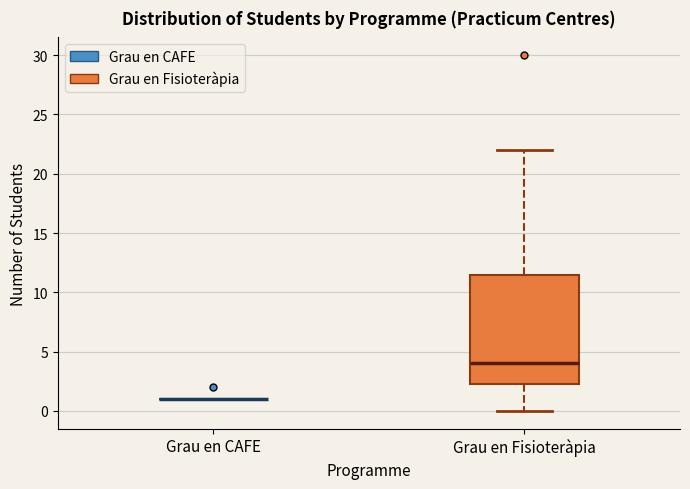

Reading left to right, read every box against the y-axis: the position of its median line, the range the box covers, and the ends of its whiskers. The values are not printed on the chart, so give them approximately, as read against the axis.

Grau en CAFE: box collapsed to a line at 1.0, whiskers 1.0 to 1.0
Grau en Fisioteràpia: median 4.0, box 2.5 to 11.5, whiskers 0.0 to 22.0